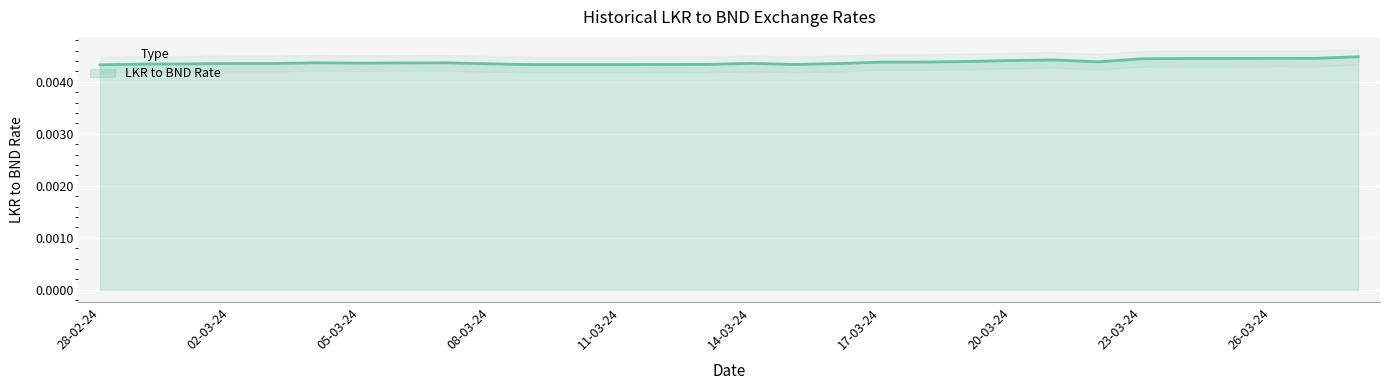

At which category does the data reach its first local valley?

05-03-24